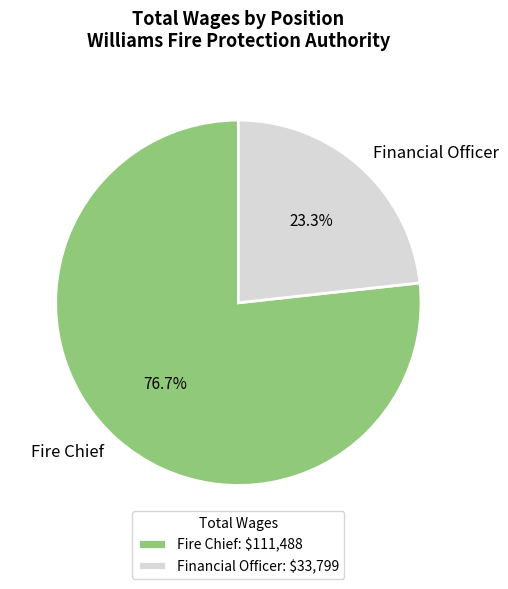

Which category has the biggest portion of the pie?

Fire Chief